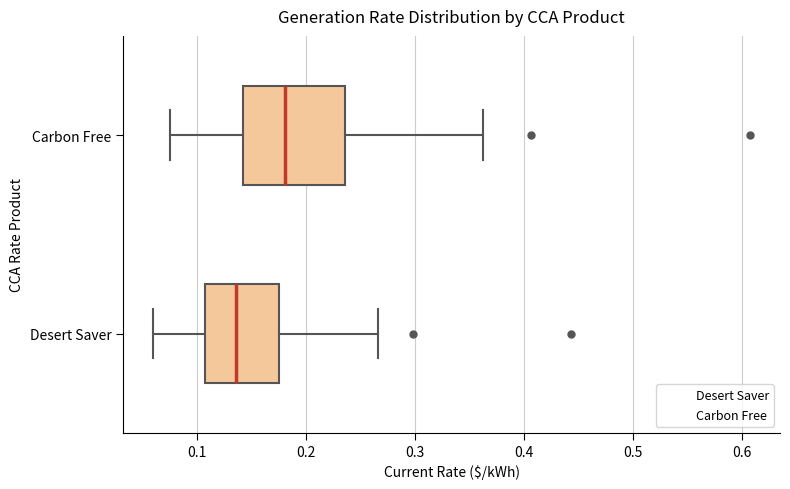

Where is the right edge of the box for Desert Saver on the x-axis? The values are not printed on the chart, so give them approximately, as read against the axis.

0.18